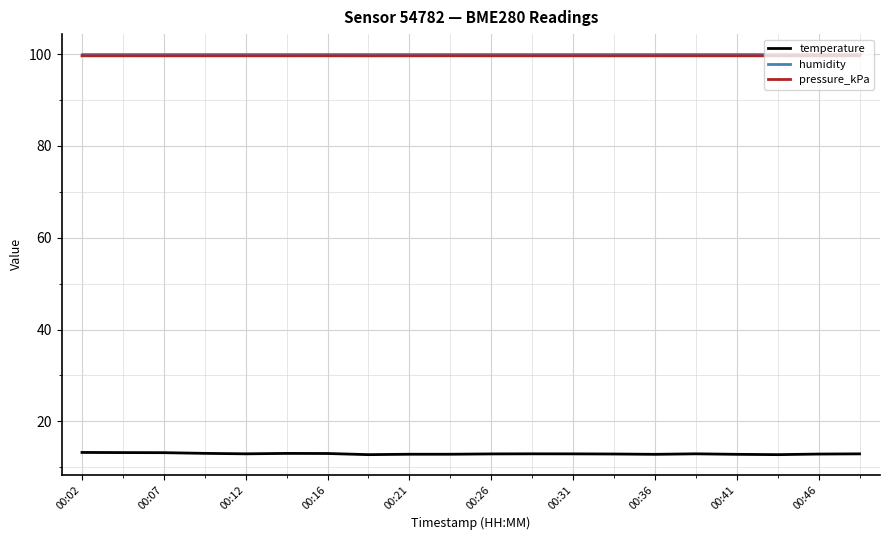

What is the greatest value displayed?

100.0